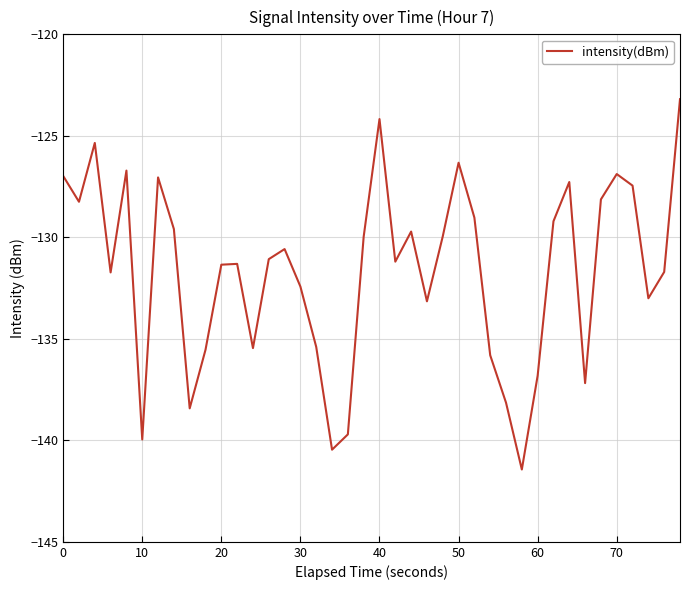

What is the minimum value shown in the chart?

-141.4